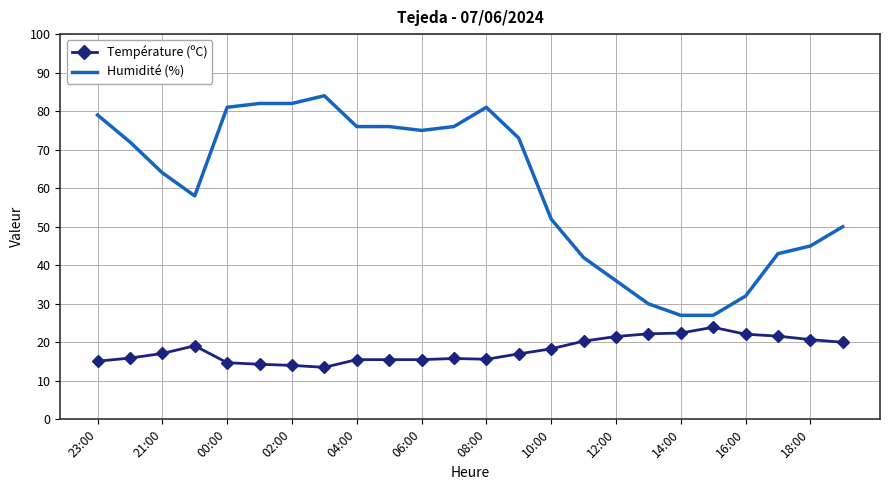

Rank the series by their maximum value, from highest to lowest.

Humidité (%), Température (ºC)